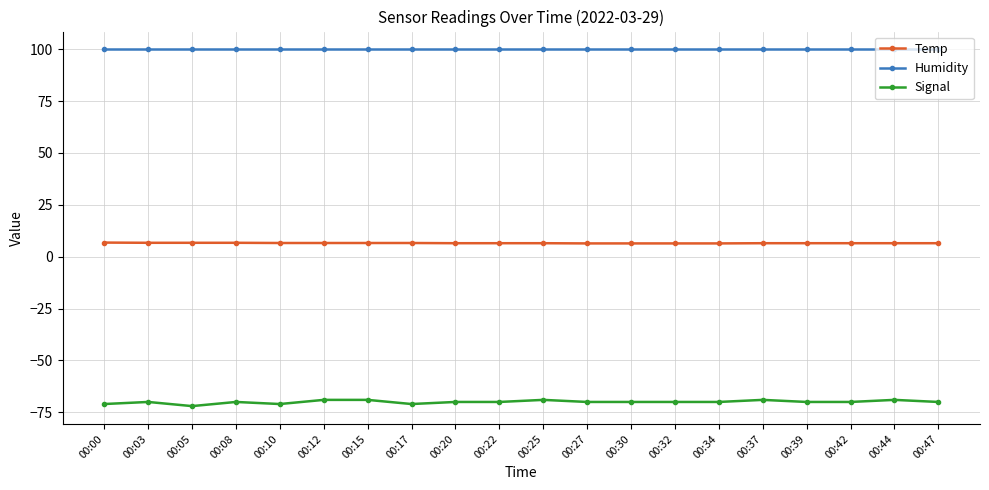

Which series has the widest spread of values?

Signal